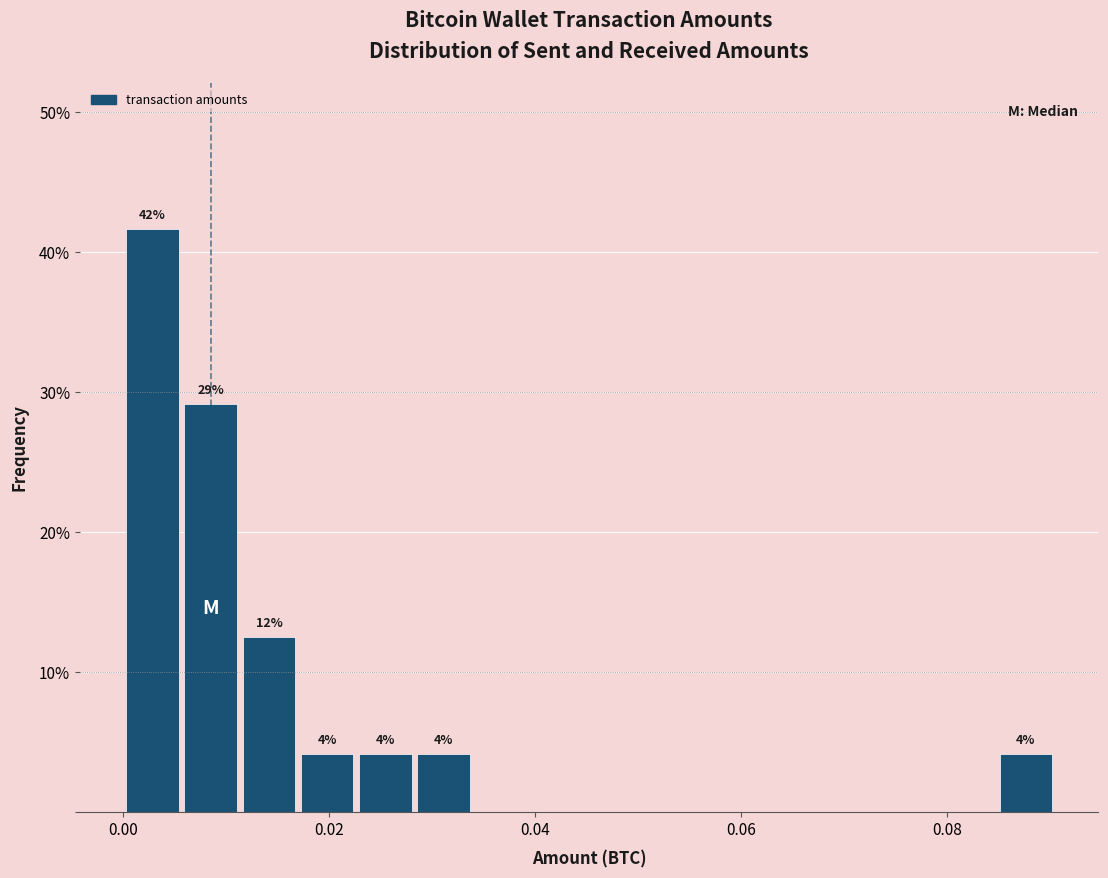

Read against the x-axis, roughly where is the centre of the tallest bar?

0.002